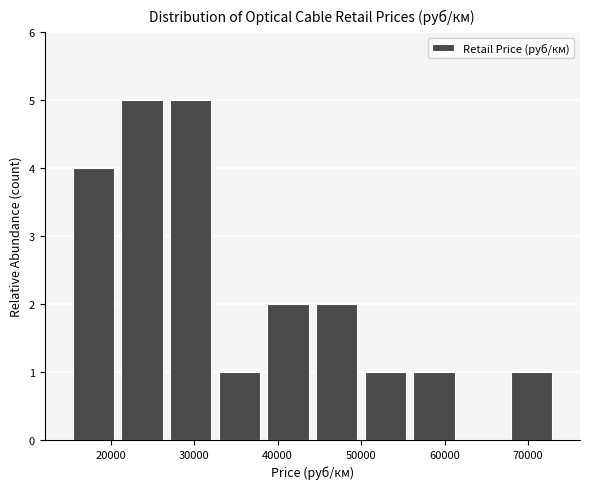

Reading left to right, transcribe this chart: for each bar, give the range it covers on the x-axis and its height. Neither the bar edges nor the heights are printed on the chart, so give them approximately, as read against the axes.

15000 to 21000: 4
21000 to 27000: 5
27000 to 32000: 5
32000 to 38000: 1
38000 to 44000: 2
44000 to 50000: 2
50000 to 56000: 1
56000 to 62000: 1
62000 to 67000: 0
67000 to 73000: 1